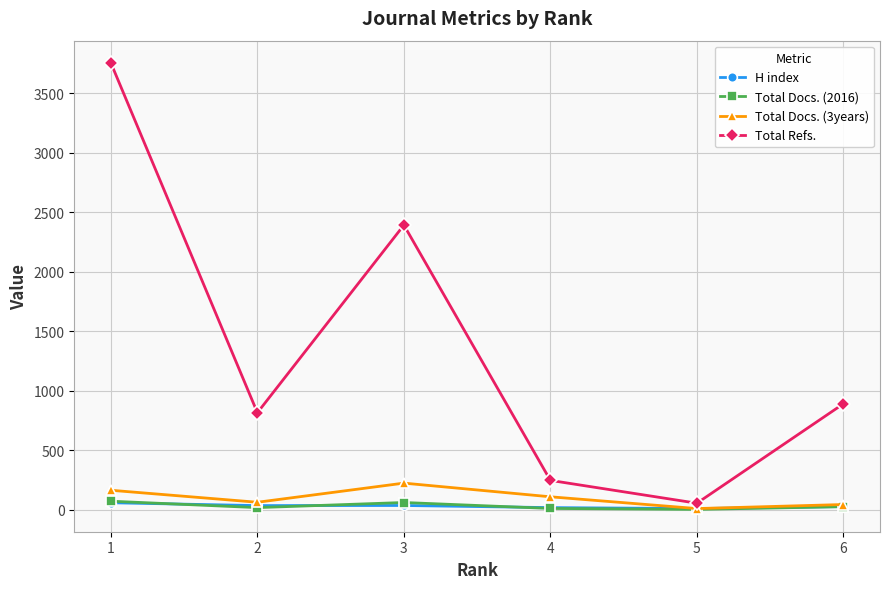

The value of Total Docs. (3years) at 3 is 223. True or false?

True